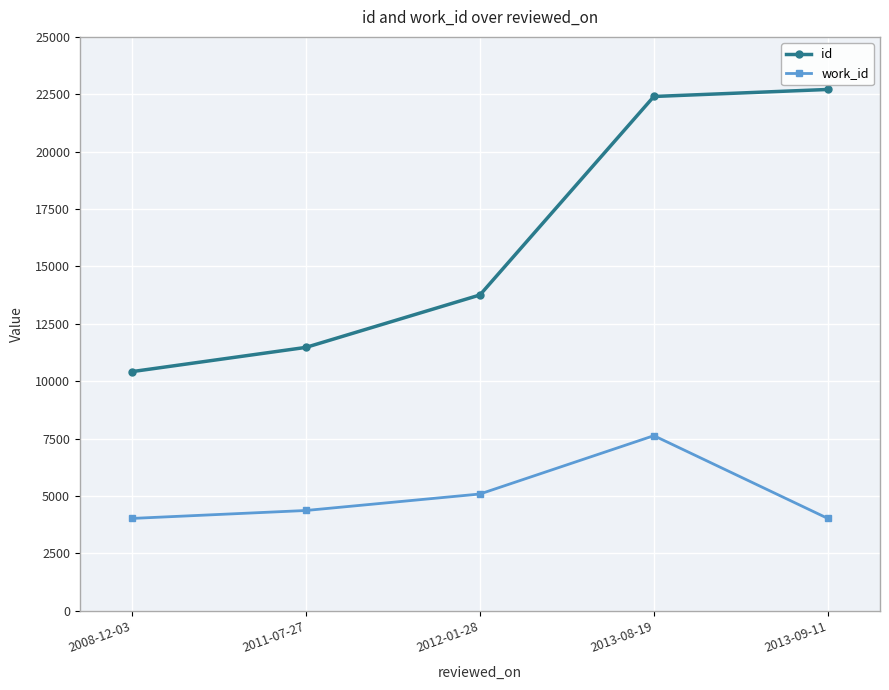

True or false: work_id has a value of 2339 at 2011-07-27.

False